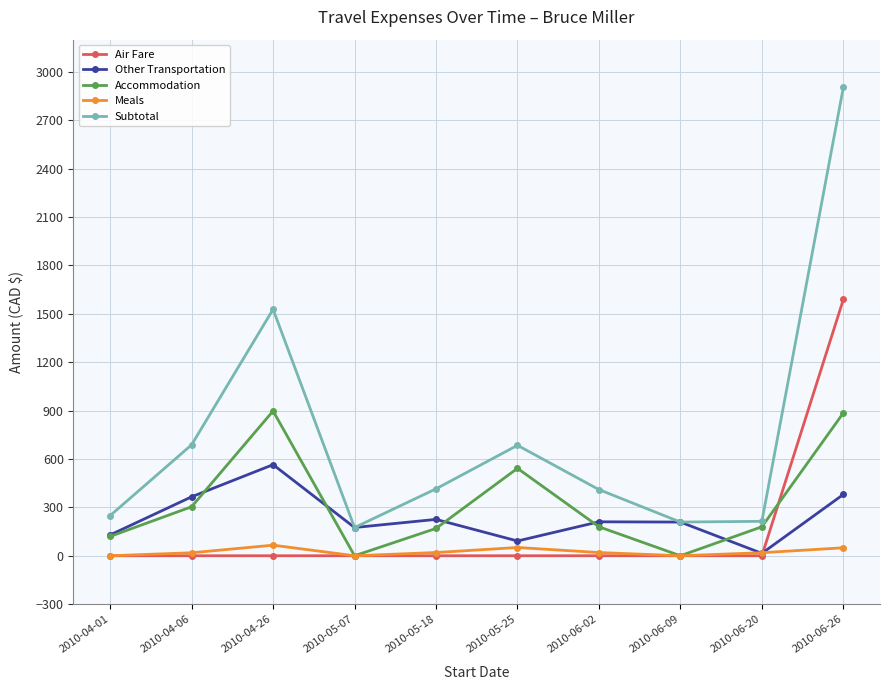

Does the chart display data point markers on the line(s)?

Yes